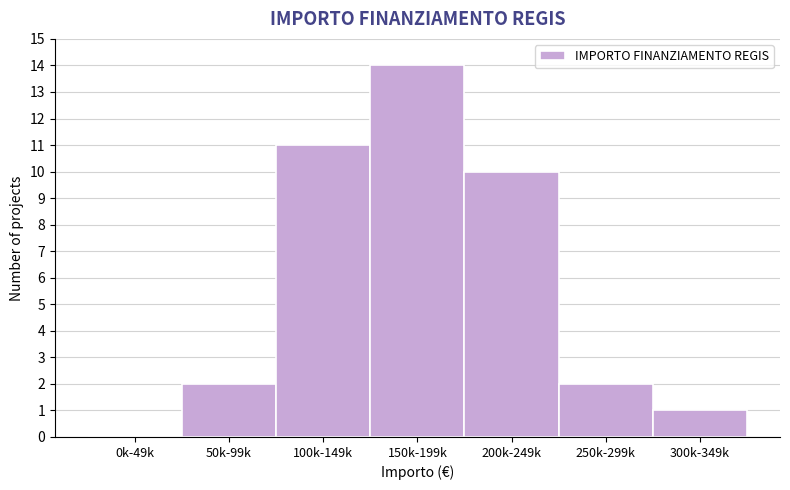

Reading left to right, transcribe all the data shown in this chart.

0k-49k=0	50k-99k=2	100k-149k=11	150k-199k=14	200k-249k=10	250k-299k=2	300k-349k=1